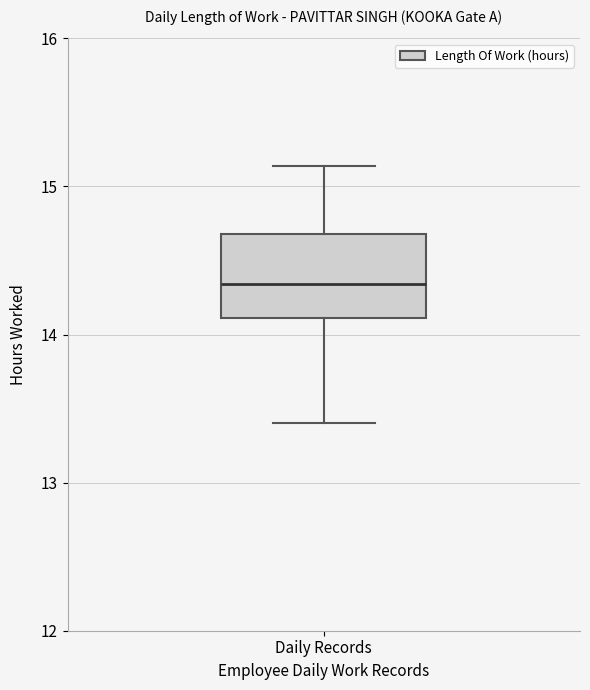

Where does the upper whisker of the box for Daily Records end on the y-axis? The values are not printed on the chart, so give them approximately, as read against the axis.

15.1